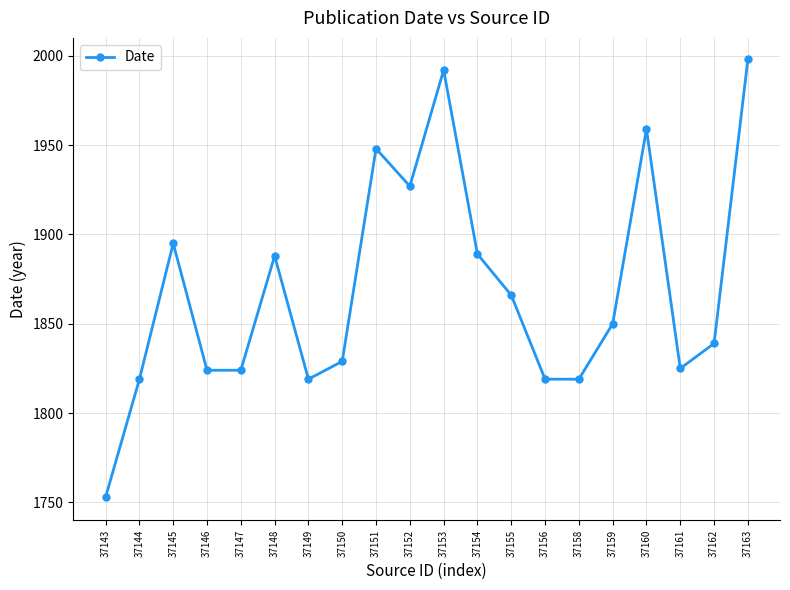

Does the chart display data point markers on the line(s)?

Yes